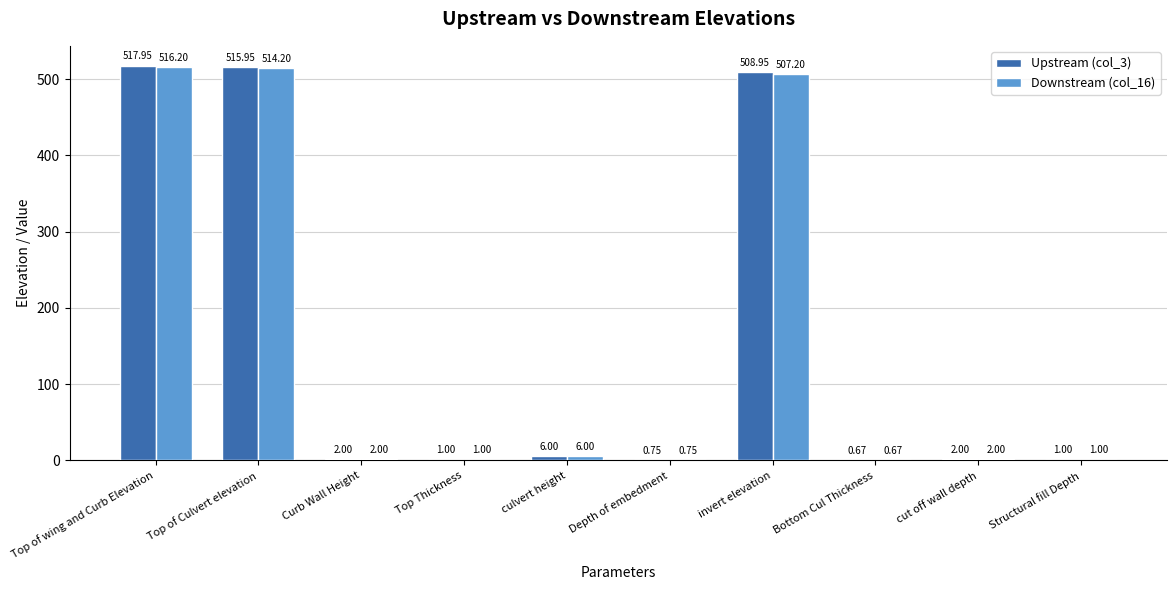

What is the total value across all series at Bottom Cul Thickness?

1.3